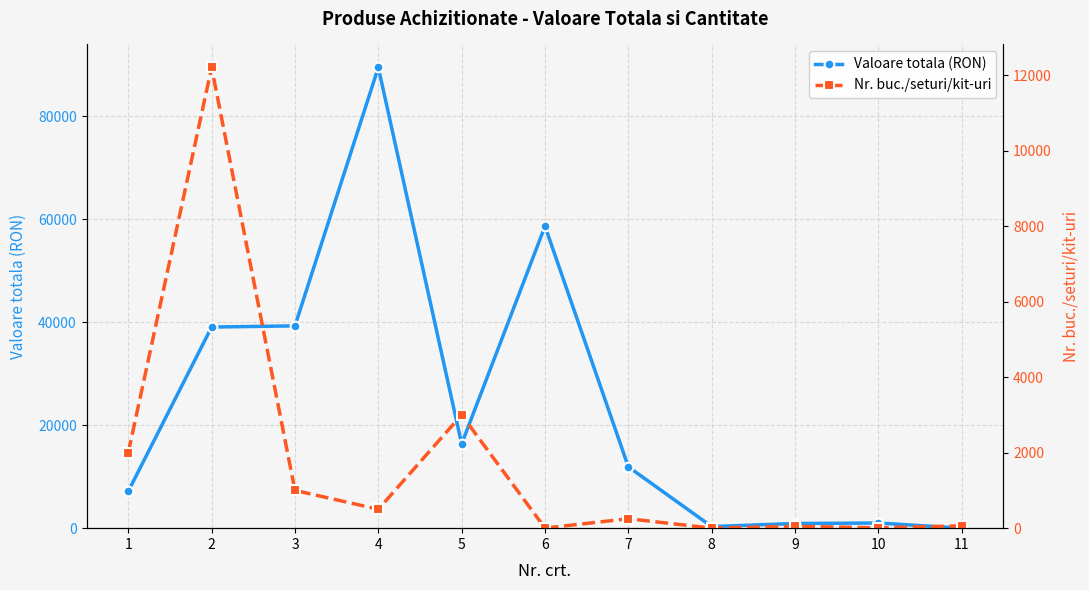

At 10, list the series in order from largest to smallest.

Valoare totala (RON), Nr. buc./seturi/kit-uri